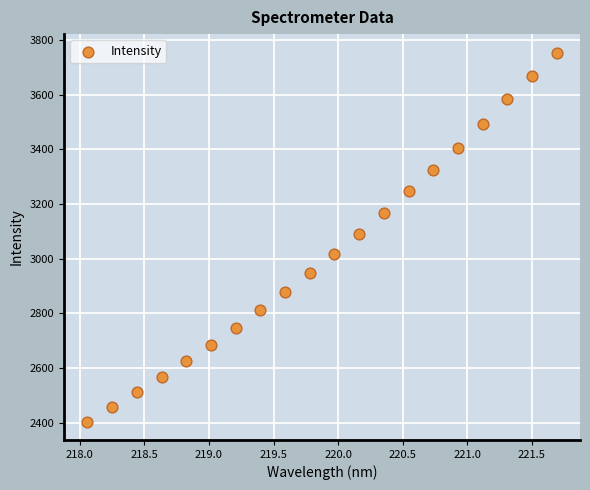

What is the range of X values (max minus min)?

3.6